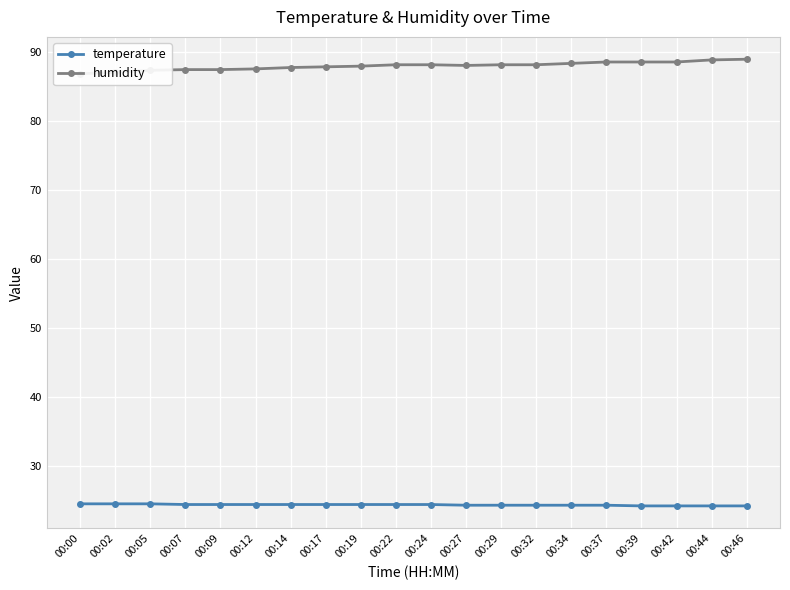

Which has a higher value, 00:19 or 00:02?

00:02